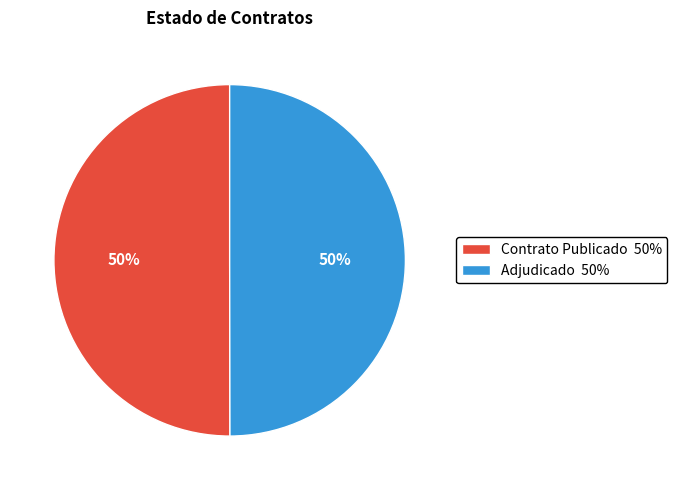

Count the number of slices in the pie.

2